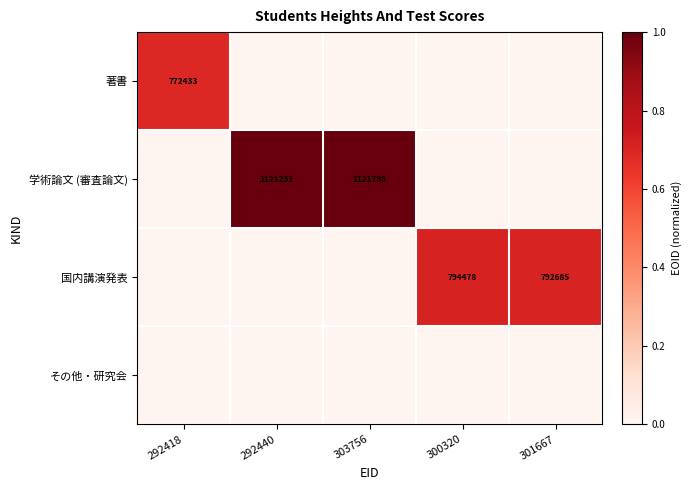

The value of 国内講演発表 at 300320 is 794478. True or false?

True